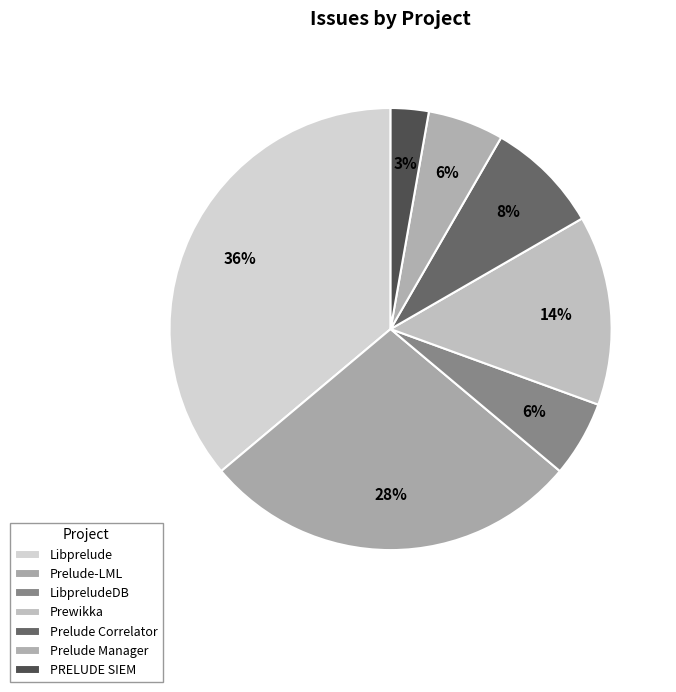

Rank the categories by value from lowest to highest.

PRELUDE SIEM, LibpreludeDB, Prelude Manager, Prelude Correlator, Prewikka, Prelude-LML, Libprelude